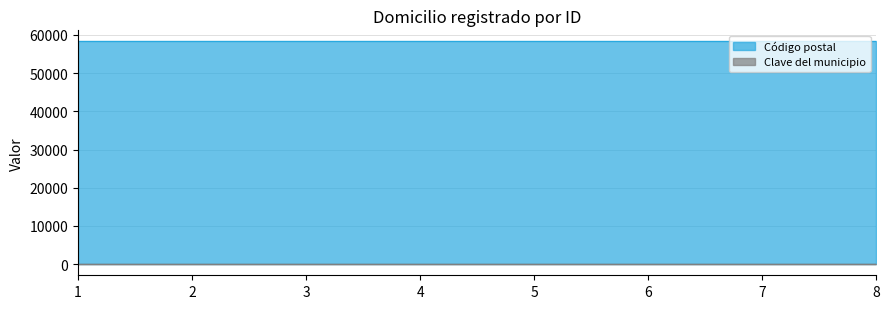

Rank the categories by Clave del municipio value from highest to lowest.

1, 2, 3, 4, 5, 6, 7, 8